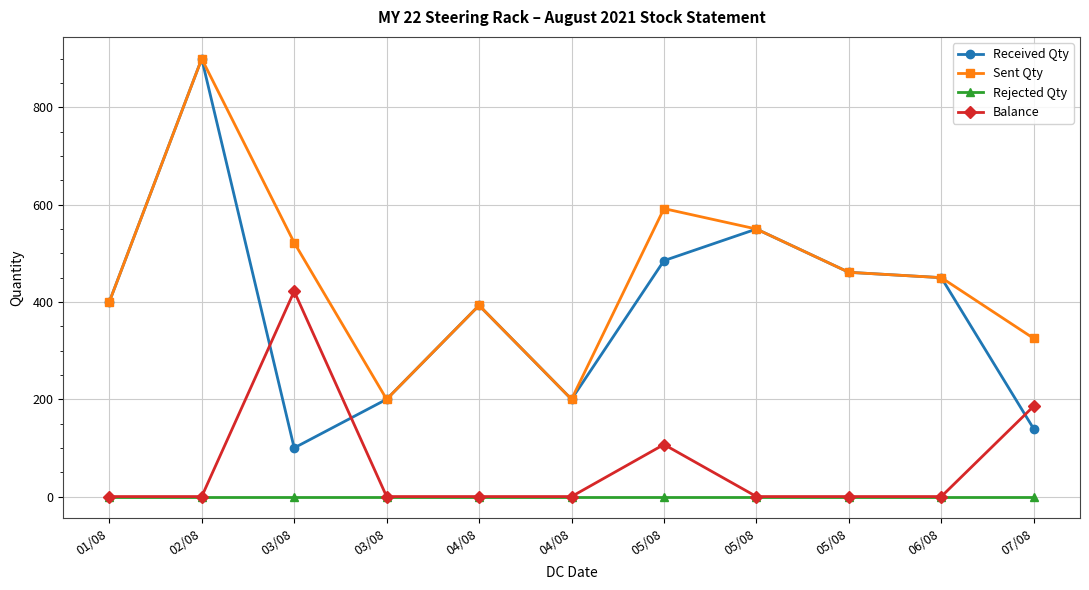

At which label does Balance reach its minimum?

01/08